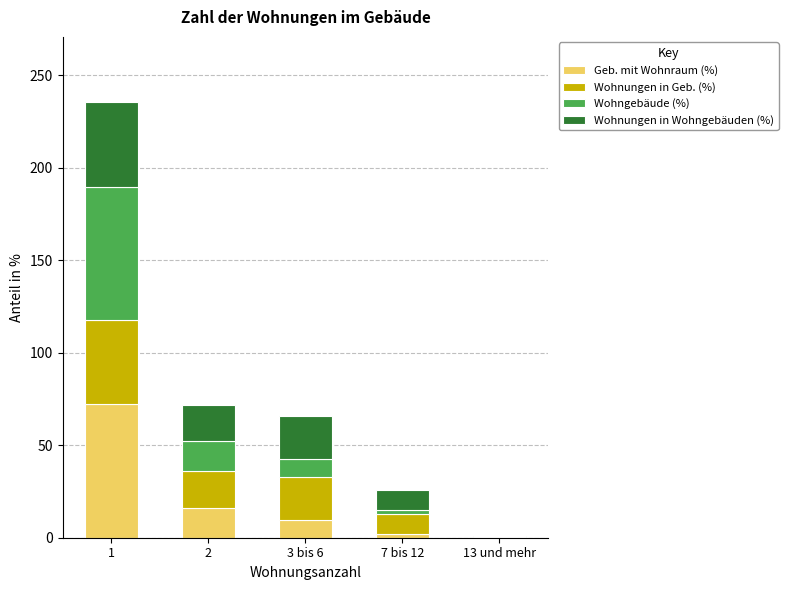

How many series are shown in this chart?

4